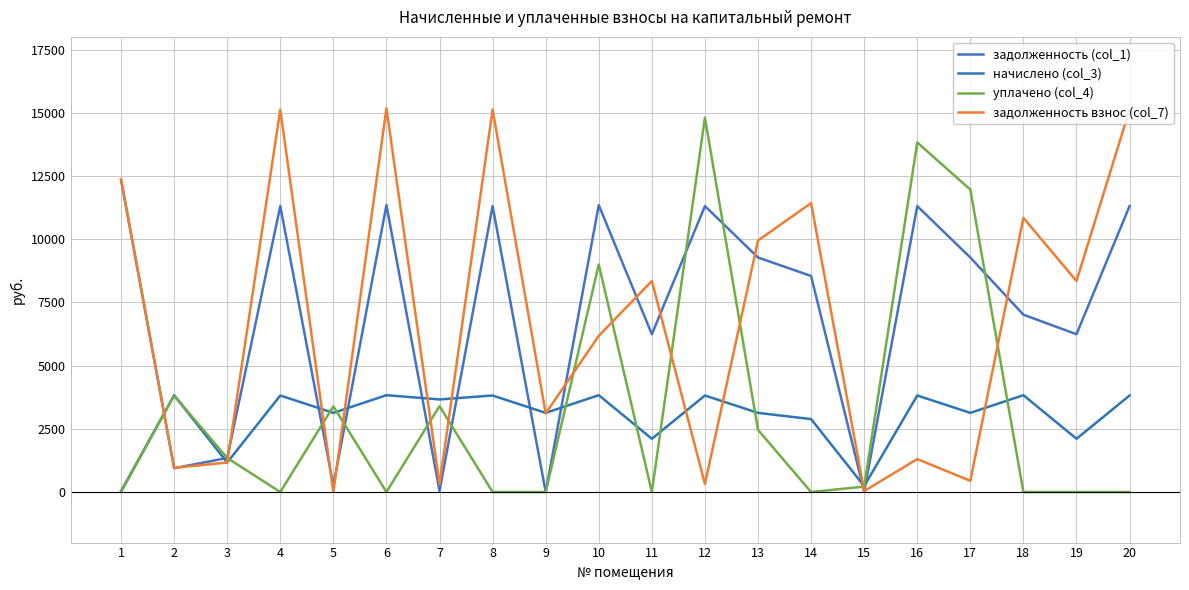

The value of уплачено (col_4) at 16 is 13824.0. True or false?

True